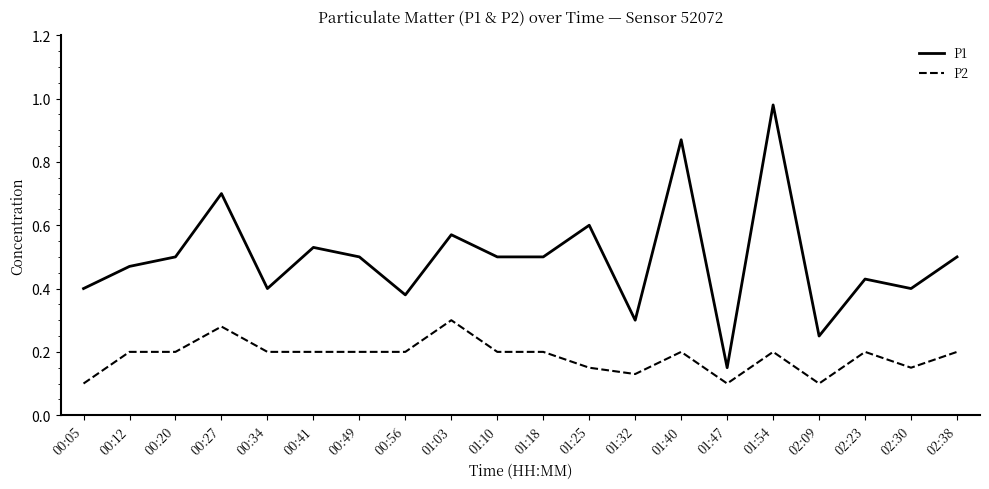

Between 00:34 and 02:09, which series saw the biggest shift?

P1